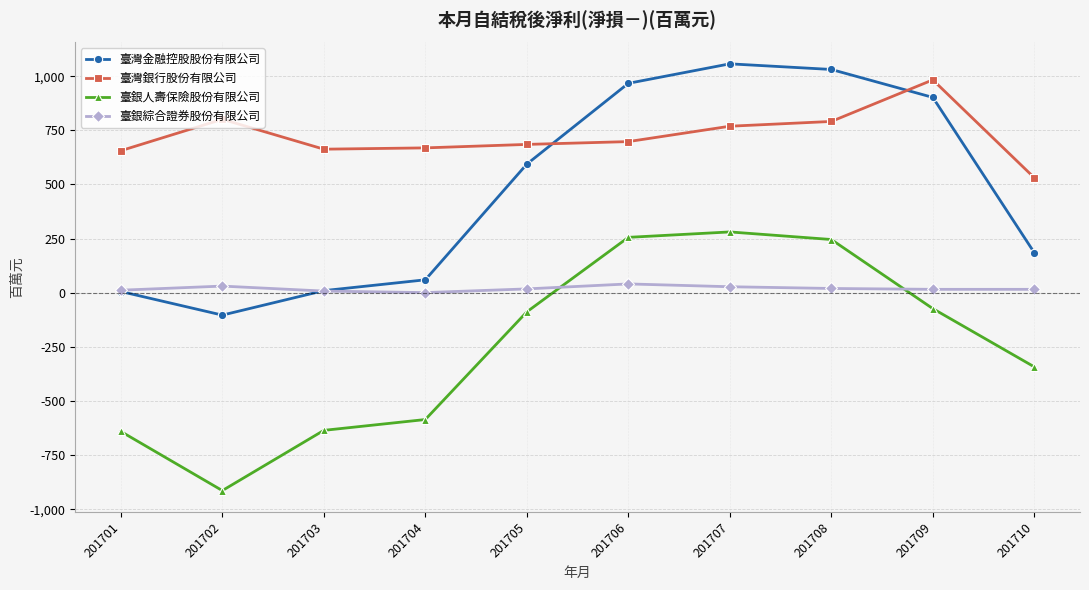

Which series has the largest range (max minus min)?

臺銀人壽保險股份有限公司